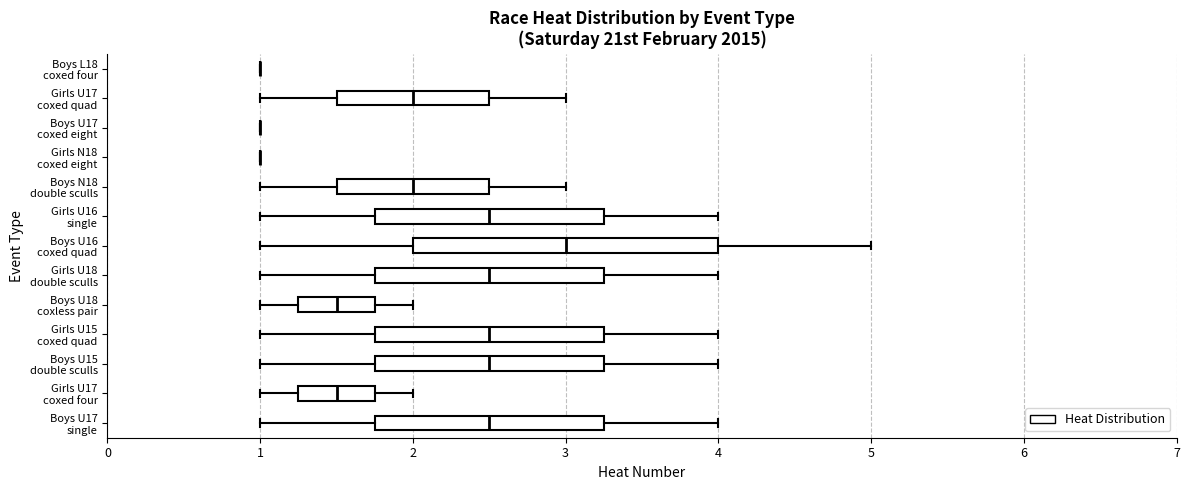

Where does the right whisker of the box for Boys N18 double sculls end on the x-axis? The values are not printed on the chart, so give them approximately, as read against the axis.

3.0